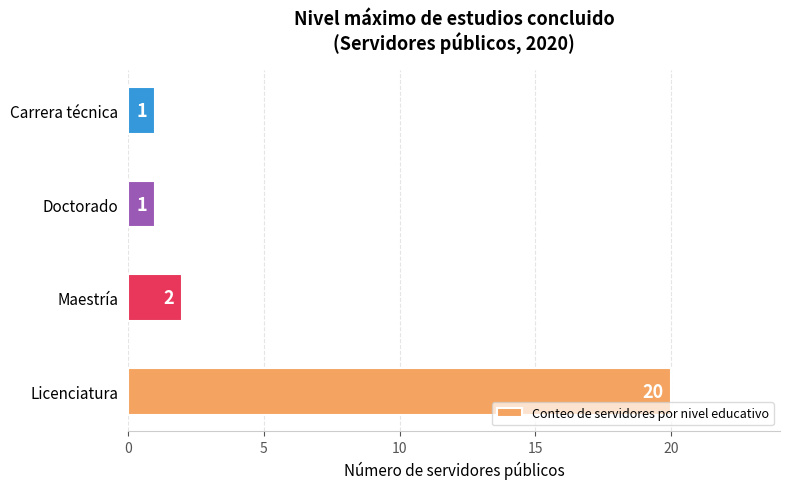

The value at Carrera técnica is 1. True or false?

True